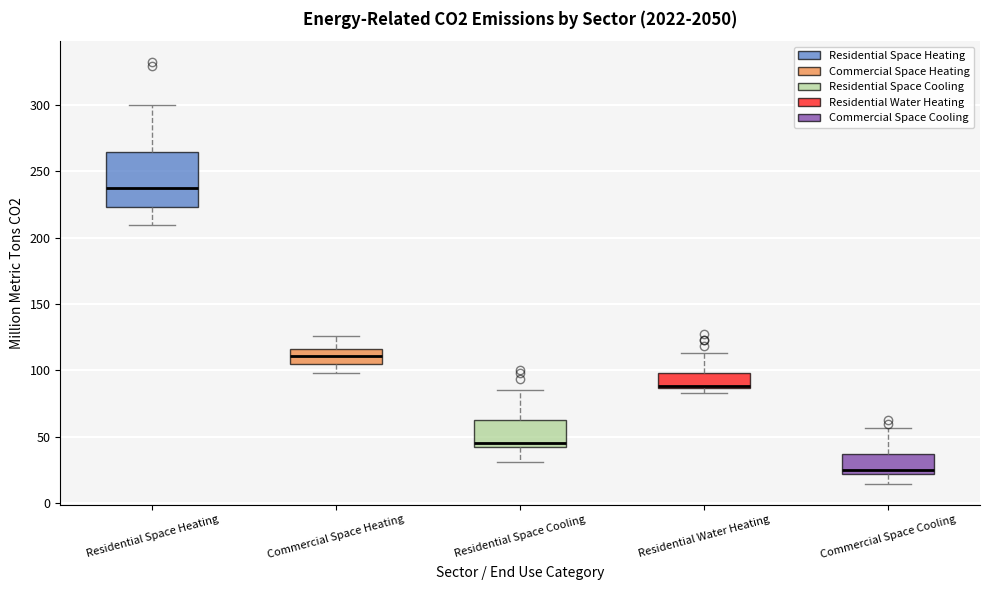

Reading left to right, read every box against the y-axis: the position of its median line, the range the box covers, and the ends of its whiskers. The values are not printed on the chart, so give them approximately, as read against the axis.

Residential Space Heating: median 235, box 225 to 265, whiskers 210 to 300
Commercial Space Heating: median 110, box 105 to 115, whiskers 100 to 125
Residential Space Cooling: median 45, box 40 to 65, whiskers 30 to 85
Residential Water Heating: median 90, box 85 to 100, whiskers 85 (just below the box's lower edge) to 115
Commercial Space Cooling: median 25, box 20 to 35, whiskers 15 to 55